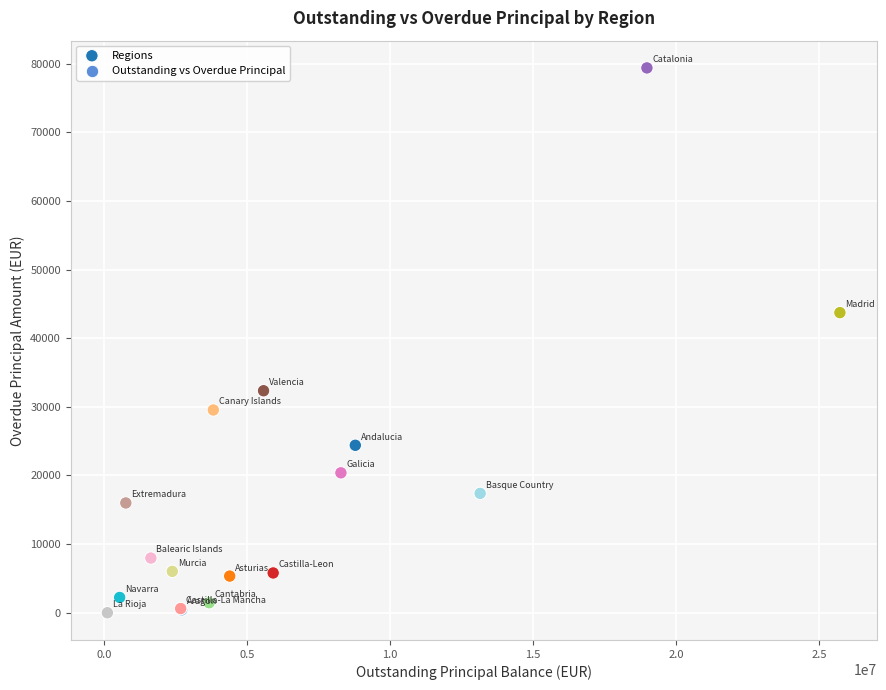

What Y value in the scatter plot is closest to 39695?

43728.2